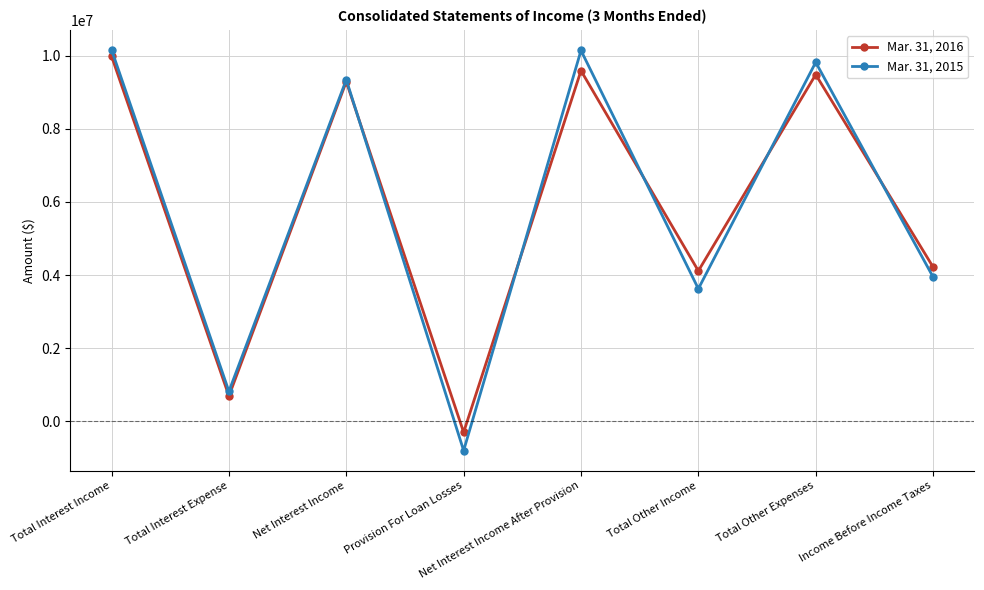

Which category has the lowest value in the Mar. 31, 2016 series?

Provision For Loan Losses